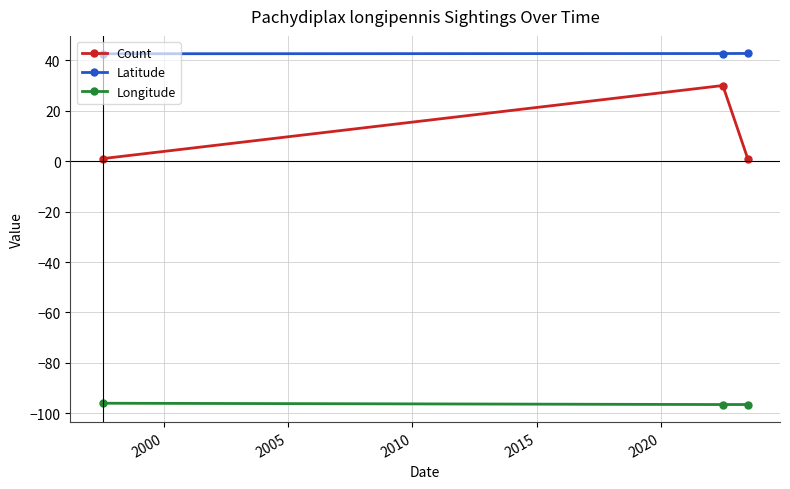

Which series has the largest total across all categories?

Latitude